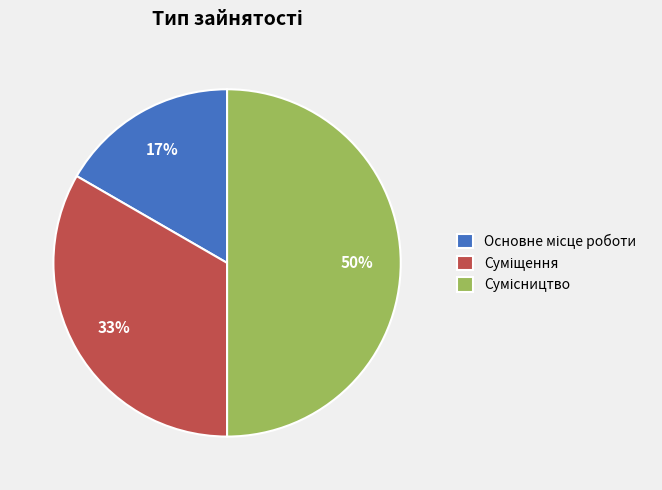

To the nearest percent, what is the difference between the largest and smallest slice percentages?

33%